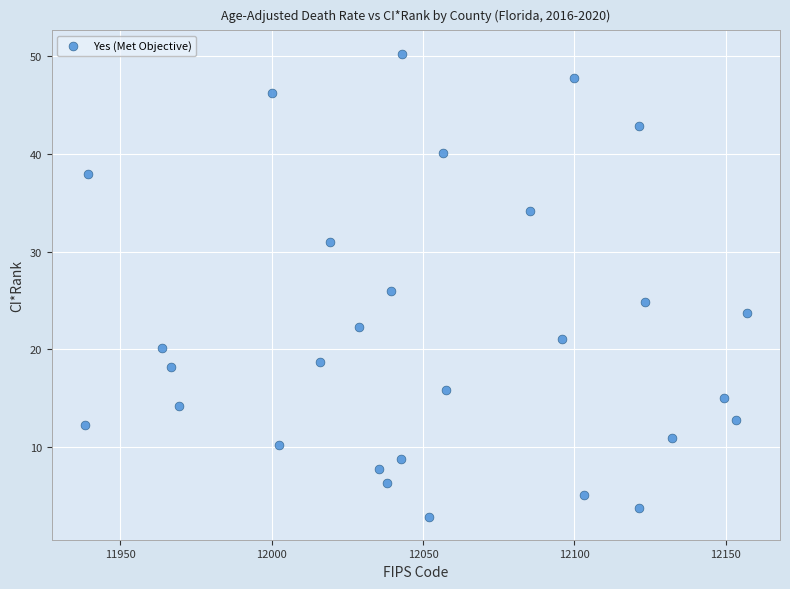

What is the range of X values (max minus min)?

218.8